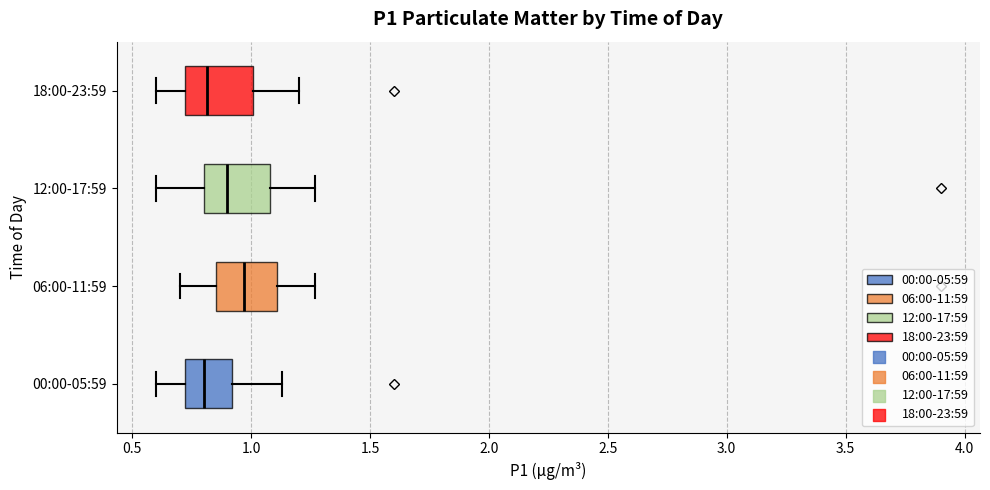

Reading bottom to top, read every box against the x-axis: the position of its median line, the range the box covers, and the ends of its whiskers. The values are not printed on the chart, so give them approximately, as read against the axis.

00:00-05:59: median 0.80, box 0.70 to 0.90, whiskers 0.60 to 1.15
06:00-11:59: median 0.95, box 0.85 to 1.10, whiskers 0.70 to 1.25
12:00-17:59: median 0.90, box 0.80 to 1.10, whiskers 0.60 to 1.25
18:00-23:59: median 0.80, box 0.70 to 1.00, whiskers 0.60 to 1.20